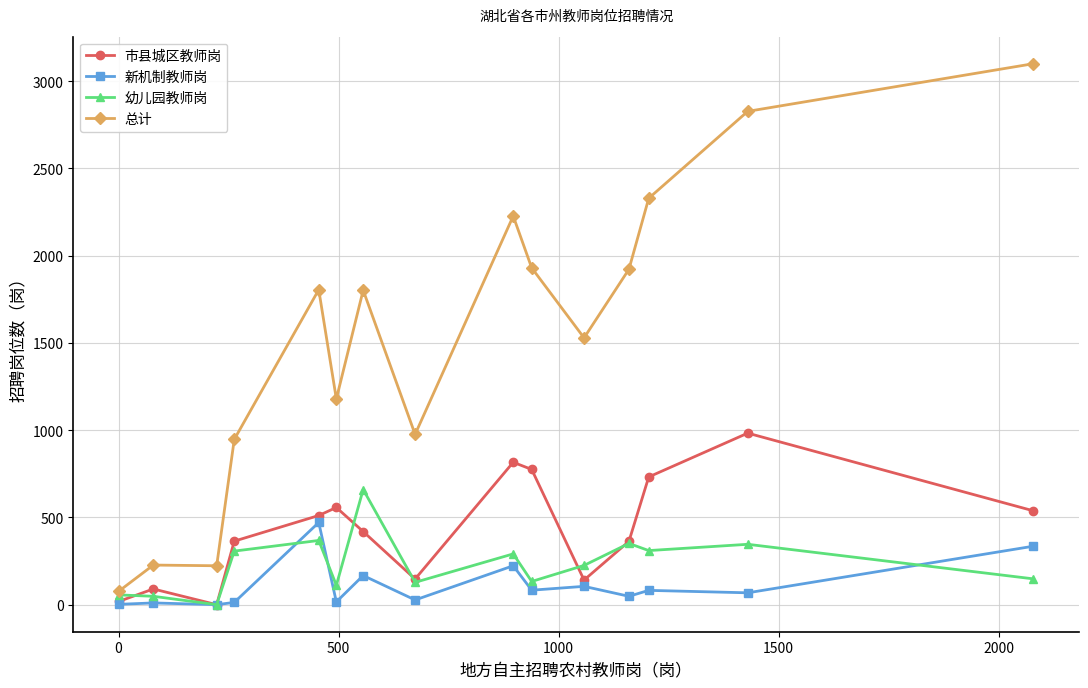

What is the sum of all 幼儿园教师岗 values?

3482